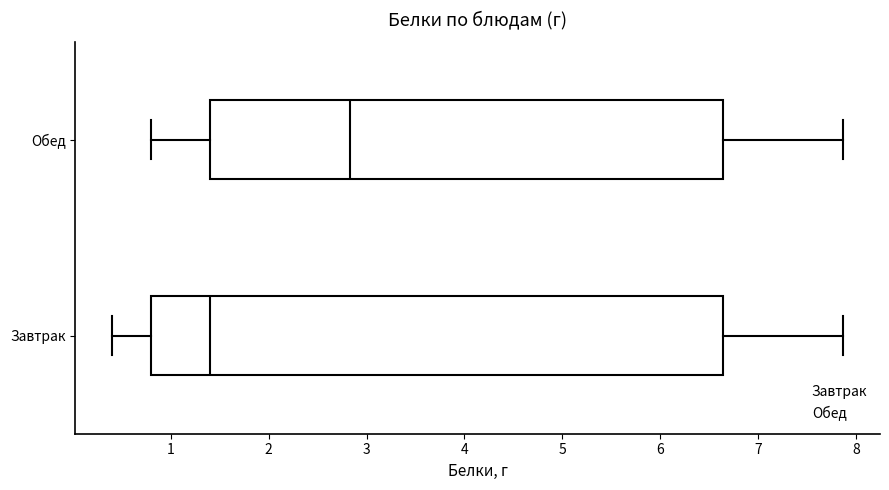

Reading bottom to top, read every box against the x-axis: the position of its median line, the range the box covers, and the ends of its whiskers. The values are not printed on the chart, so give them approximately, as read against the axis.

Завтрак: median 1.4, box 0.8 to 6.6, whiskers 0.4 to 7.9
Обед: median 2.8, box 1.4 to 6.6, whiskers 0.8 to 7.9